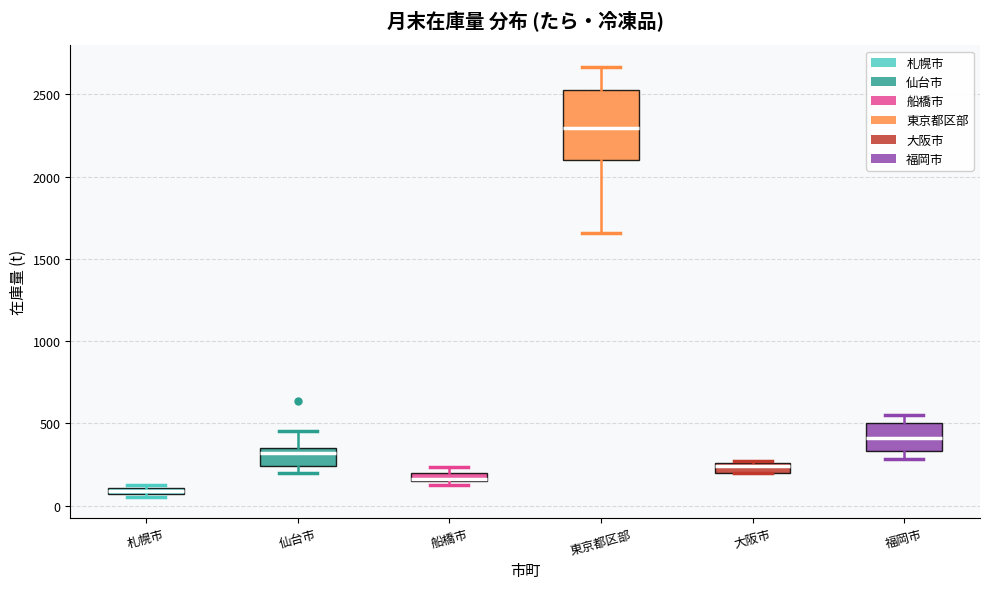

Which box's median line is the lowest?

札幌市